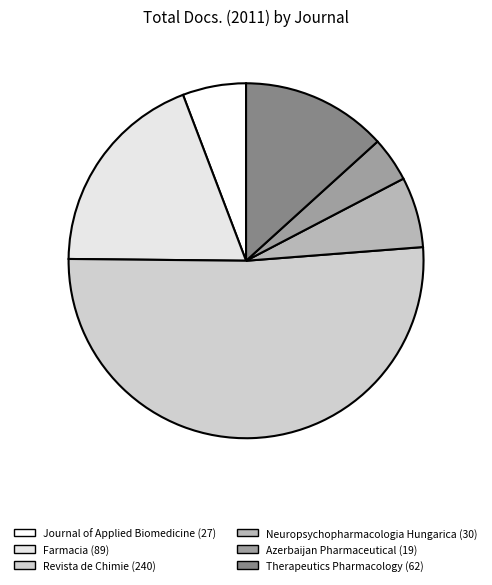

Which slice is the smallest?

Azerbaijan Pharmaceutical